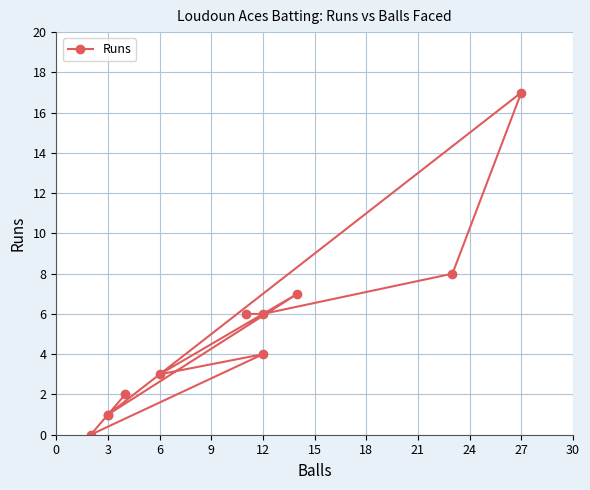

How many lines are shown in the chart?

1